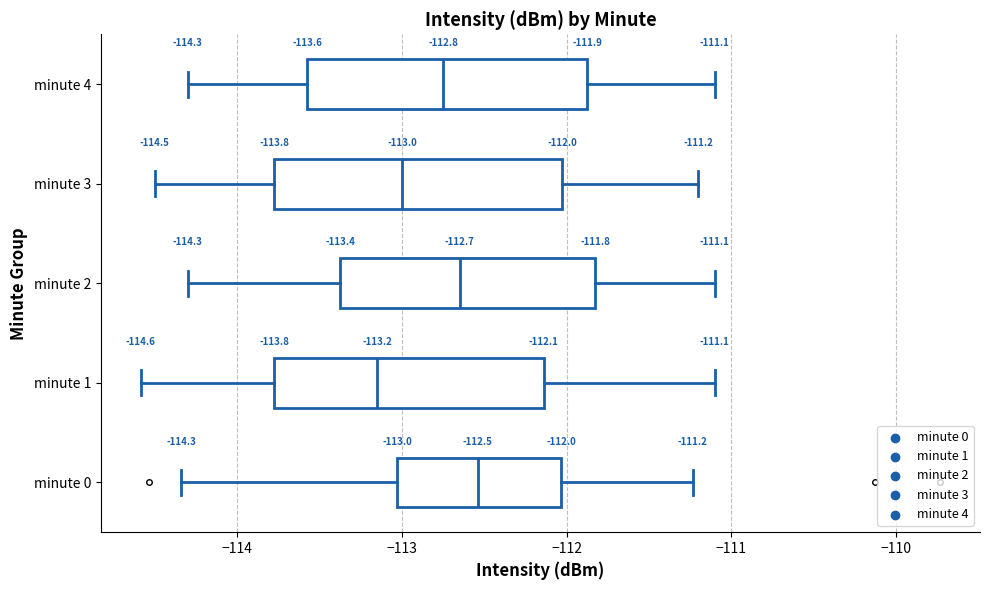

Which box has the furthest to the left median line?

minute 1